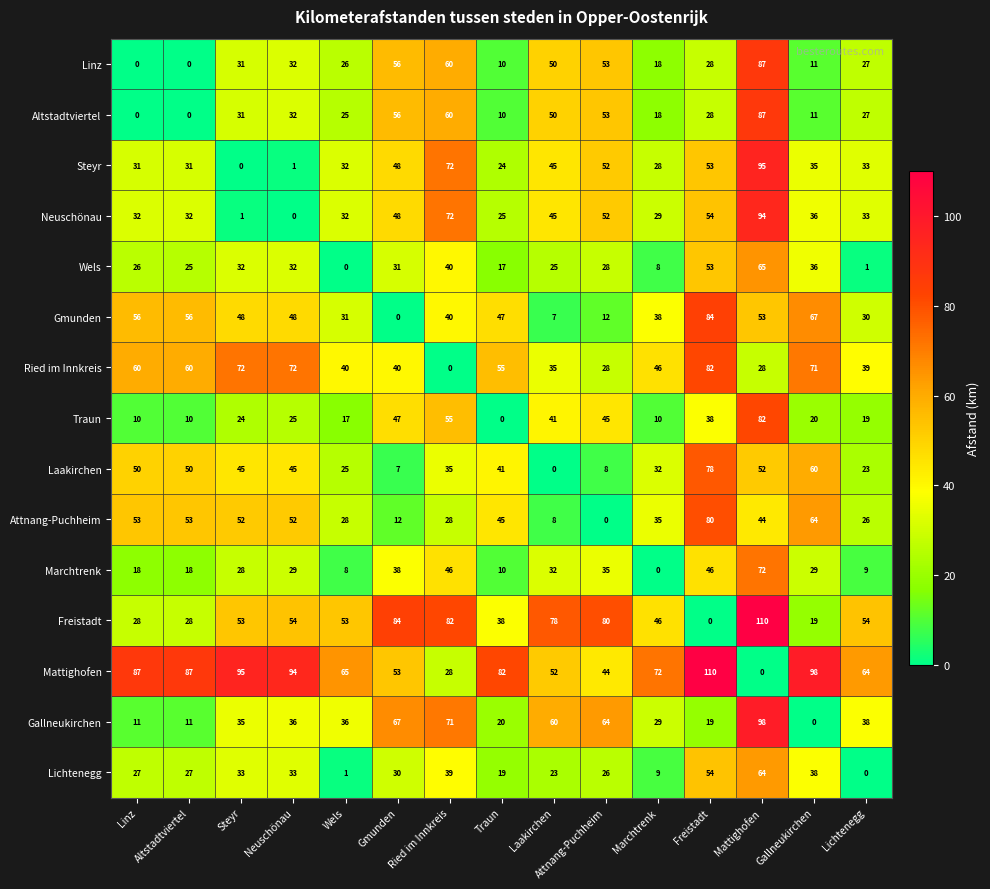

What is the difference between the highest and lowest values at Gallneukirchen?

98